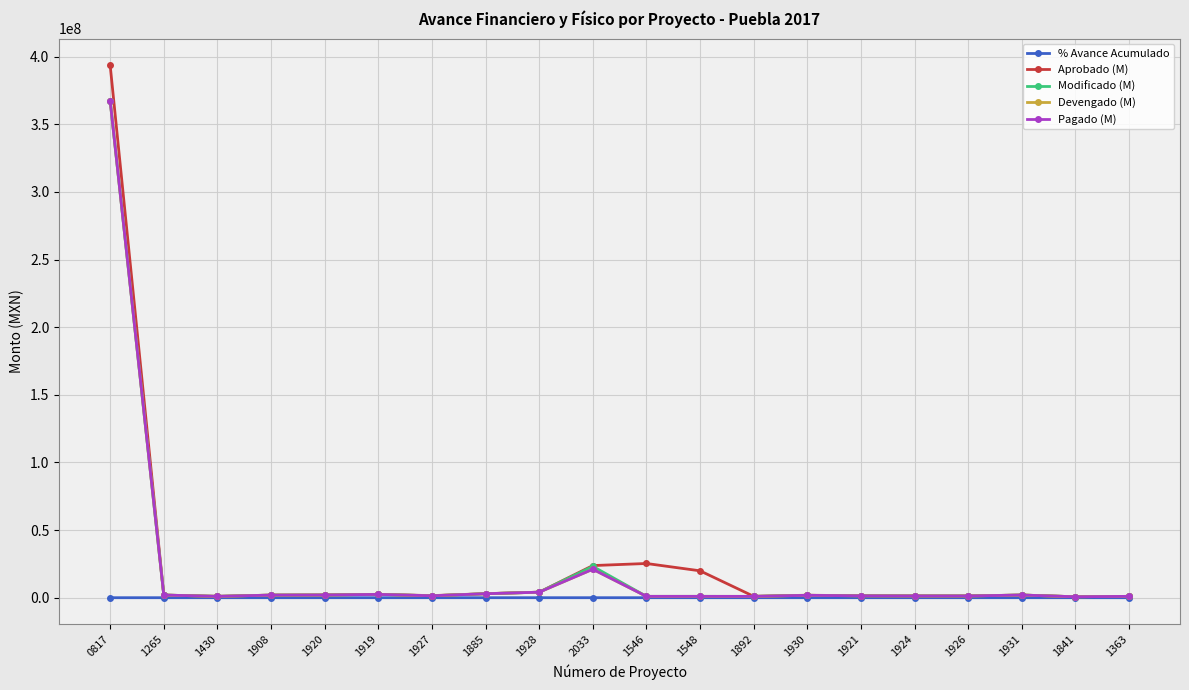

Does the chart have visible grid lines?

Yes